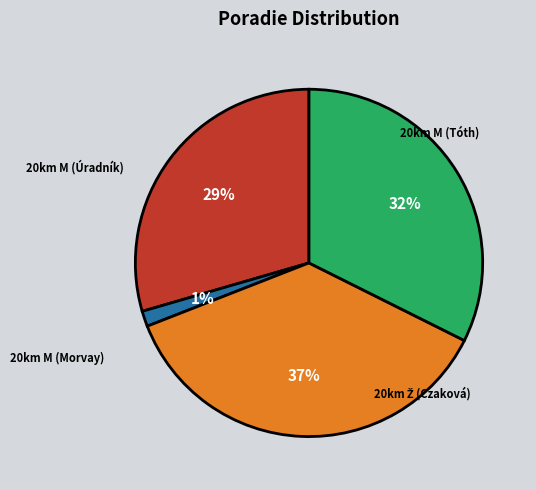

Is there any slice that represents more than half of the pie?

No